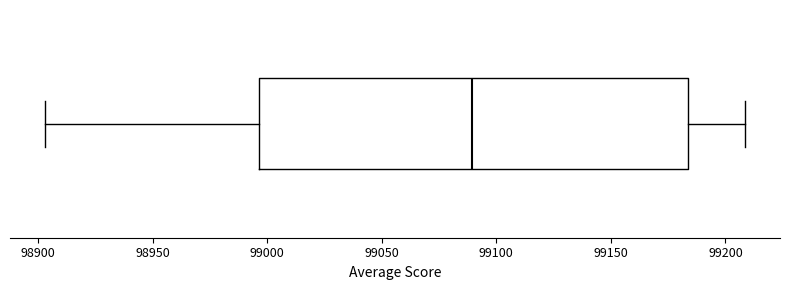

Transcribe this box plot: give where the median line is, the range the box spans, and where the two whiskers end, as read against the x-axis. The values are not printed on the chart, so give them approximately, as read against the axis.

median 99090, box 98995 to 99185, whiskers 98905 to 99210